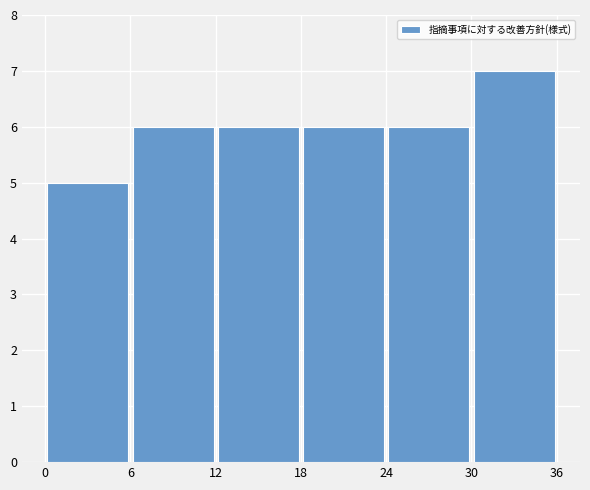

Over which range of the x-axis is the bar tallest?

30 to 36